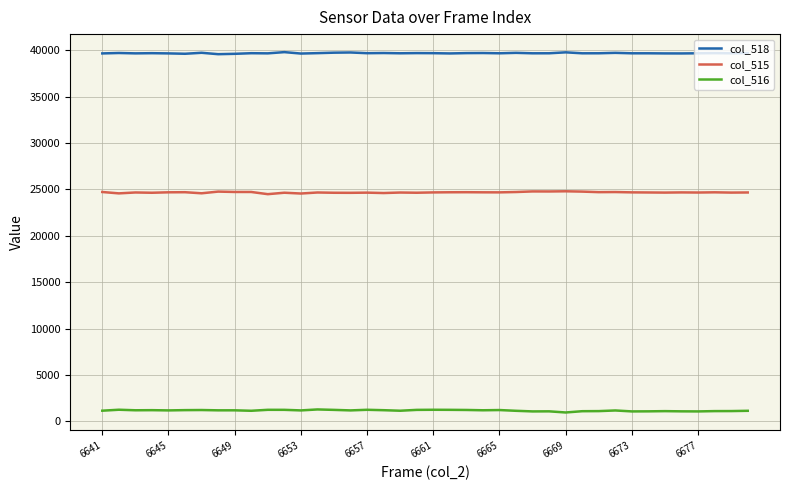

Does the chart have visible grid lines?

Yes